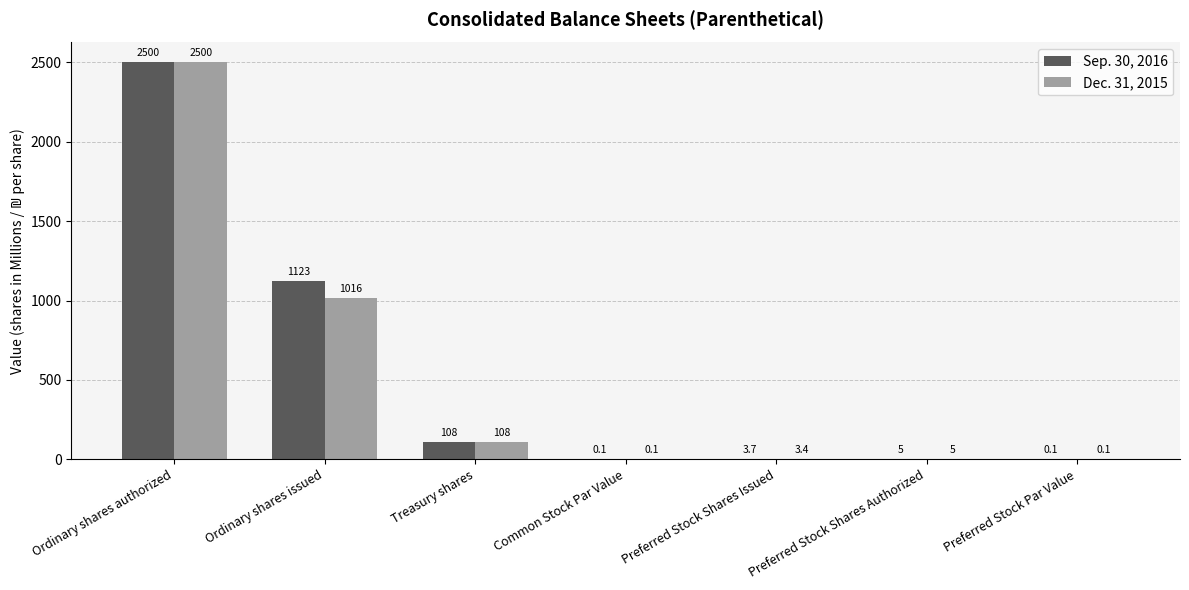

At which label is Dec. 31, 2015 closest to 1250?

Ordinary shares issued